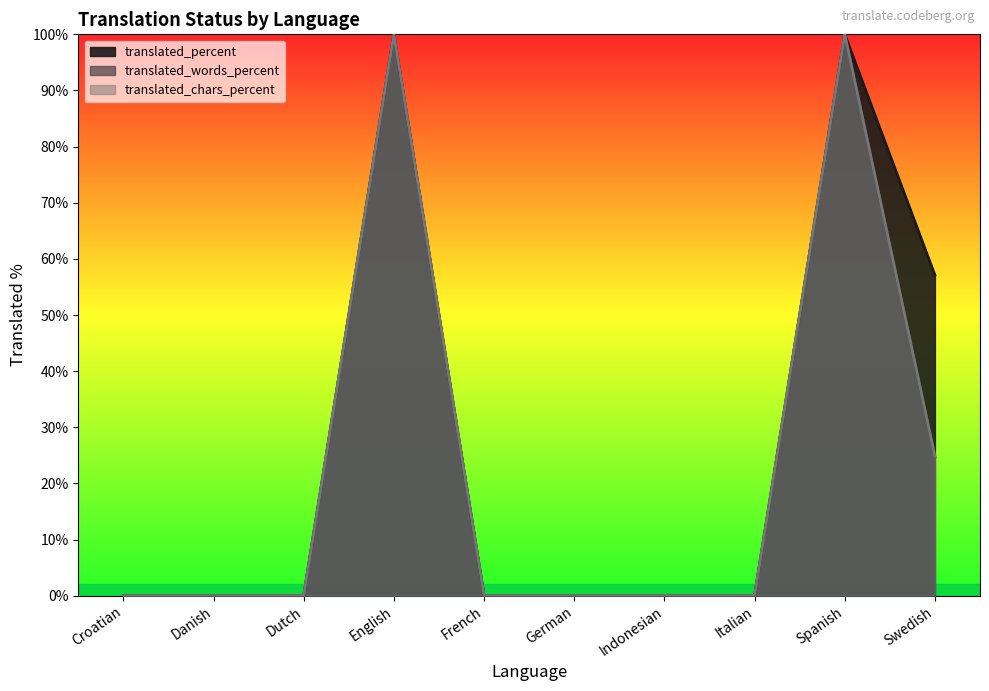

What is the label of the 6th point from the left?

German